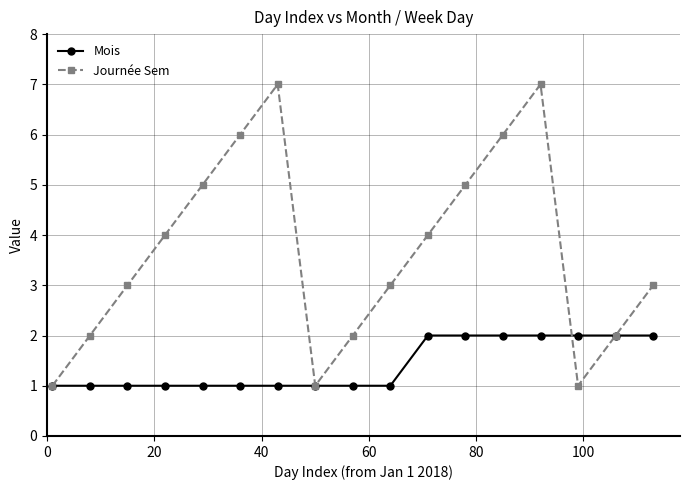

Count the number of categories in the chart.

17